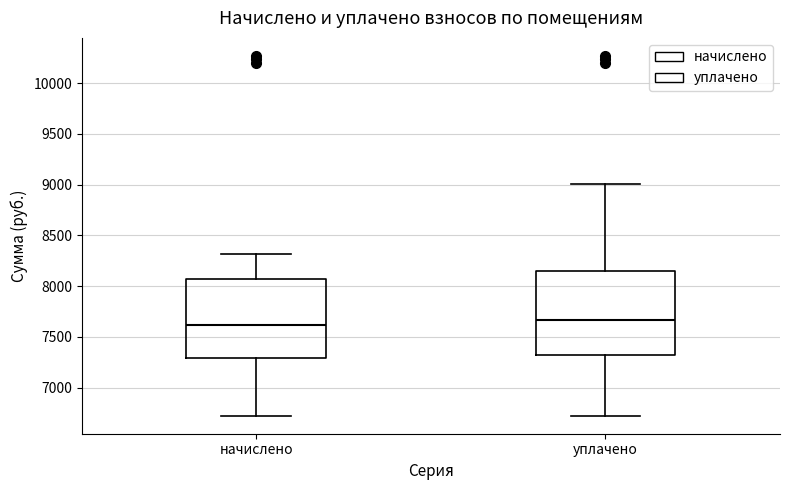

Reading left to right, read every box against the y-axis: the position of its median line, the range the box covers, and the ends of its whiskers. The values are not printed on the chart, so give them approximately, as read against the axis.

начислено: median 7600, box 7300 to 8050, whiskers 6700 to 8300
уплачено: median 7650, box 7300 to 8150, whiskers 6700 to 9000